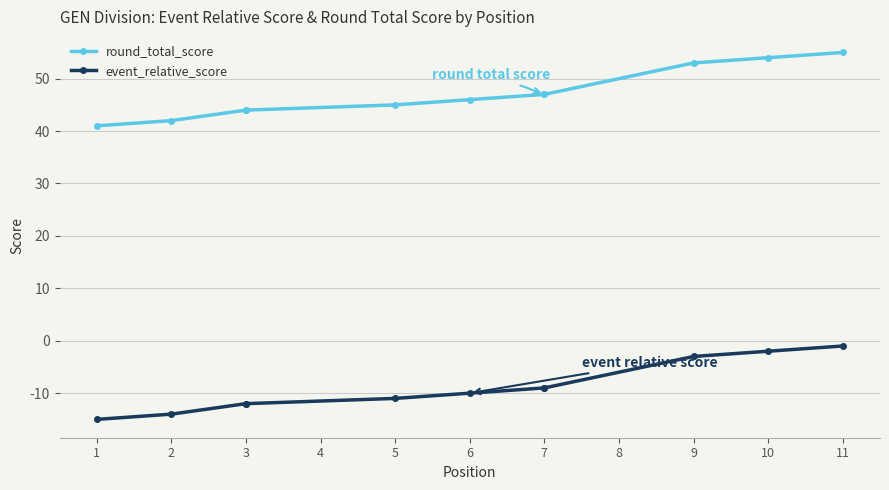

At which category is the sum across all series the highest?

11